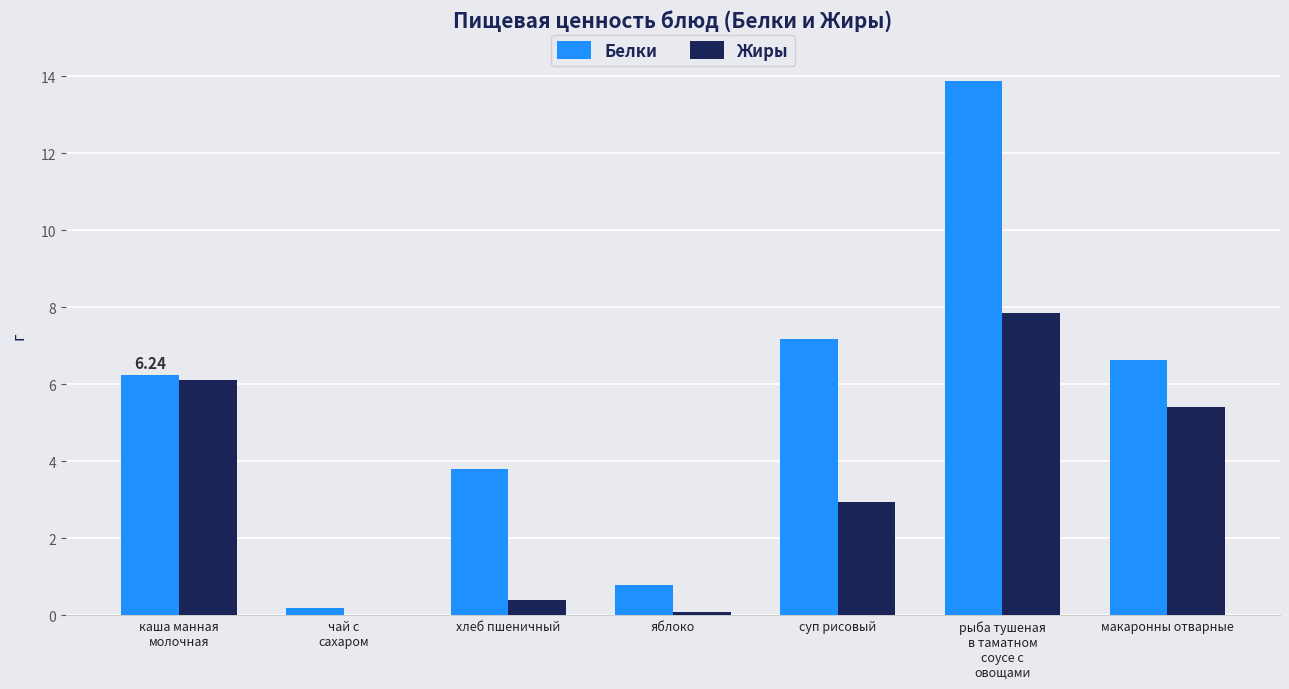

What is the sum of all Белки values?

38.7